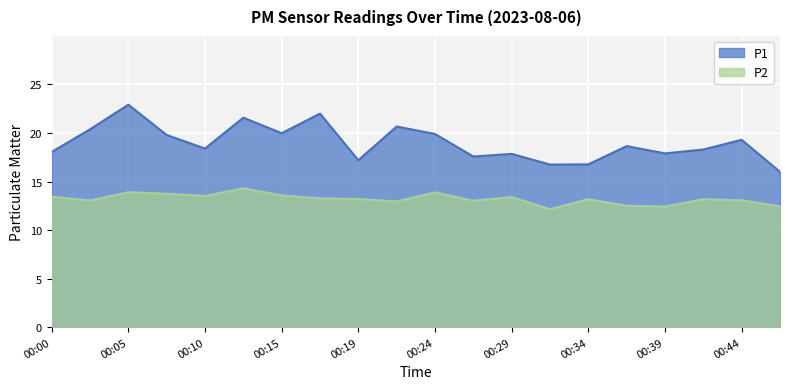

List the series in order of their overall mean, highest first.

P1, P2